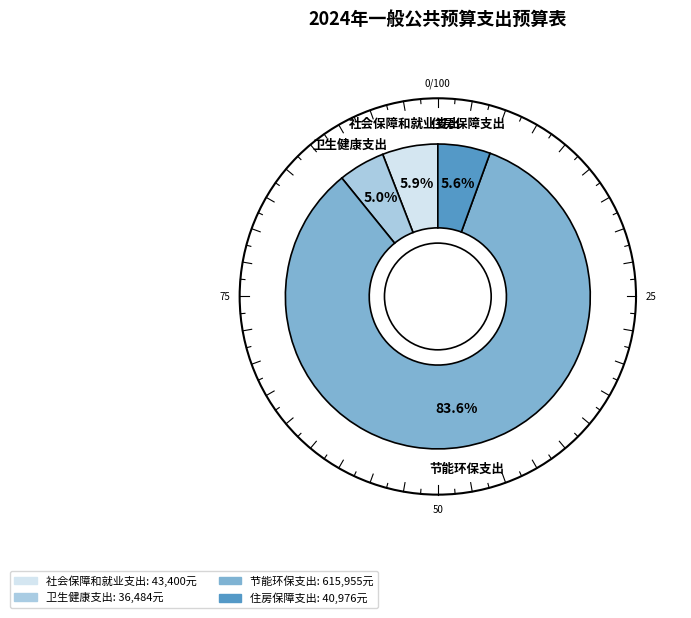

How many slices are in this pie chart?

4